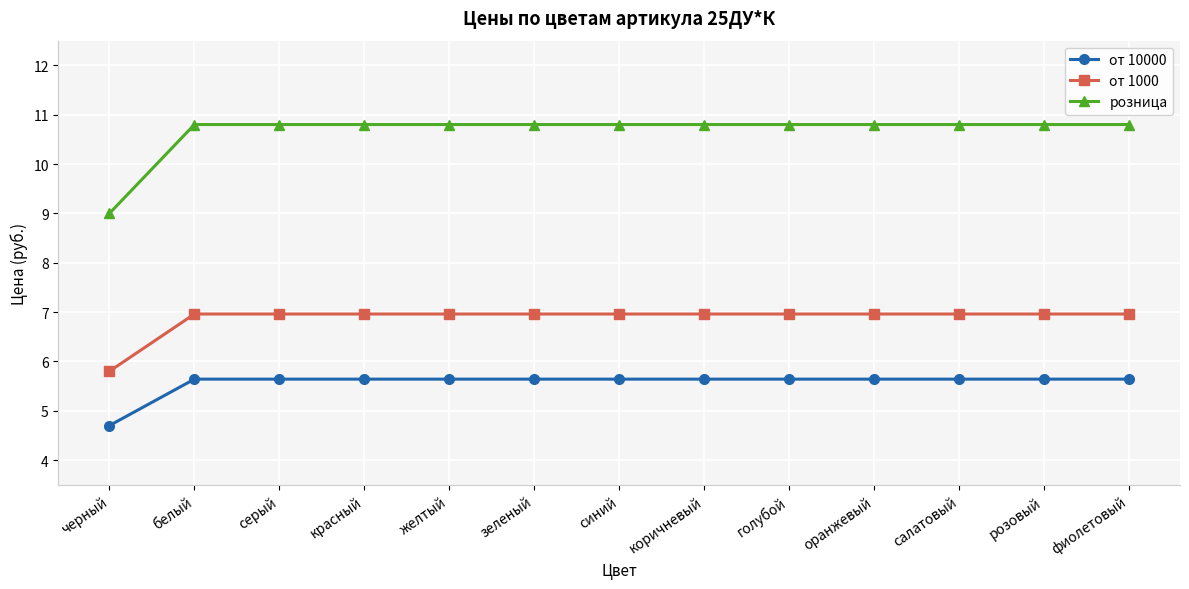

Reading left to right, extract all data points from this chart.

от 10000: черный=4.7	белый=5.6	серый=5.6	красный=5.6	желтый=5.6	зеленый=5.6	синий=5.6	коричневый=5.6	голубой=5.6	оранжевый=5.6	салатовый=5.6	розовый=5.6	фиолетовый=5.6
от 1000: черный=5.8	белый=7.0	серый=7.0	красный=7.0	желтый=7.0	зеленый=7.0	синий=7.0	коричневый=7.0	голубой=7.0	оранжевый=7.0	салатовый=7.0	розовый=7.0	фиолетовый=7.0
розница: черный=9.0	белый=10.8	серый=10.8	красный=10.8	желтый=10.8	зеленый=10.8	синий=10.8	коричневый=10.8	голубой=10.8	оранжевый=10.8	салатовый=10.8	розовый=10.8	фиолетовый=10.8